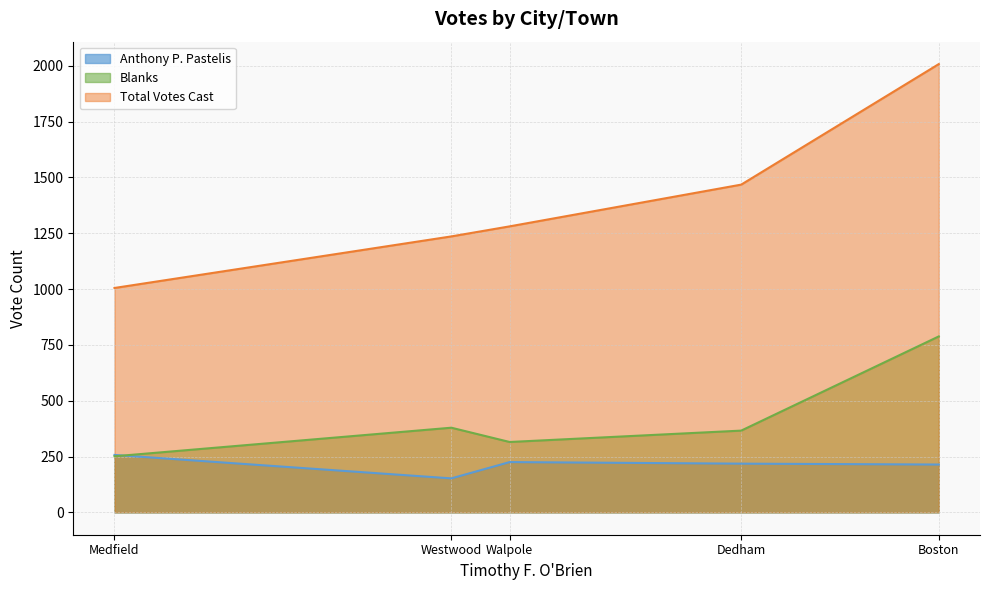

What are all the series names shown in the legend?

Anthony P. Pastelis, Blanks, Total Votes Cast